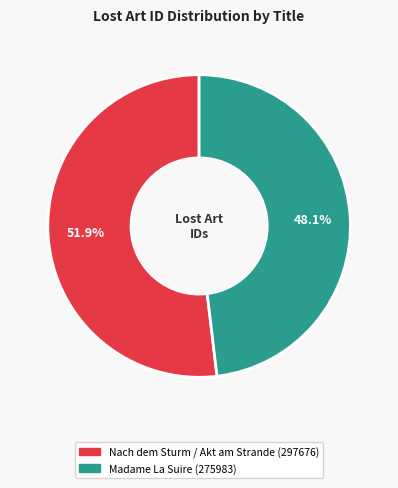

To the nearest percent, what portion does Madame La Suire represent?

48%